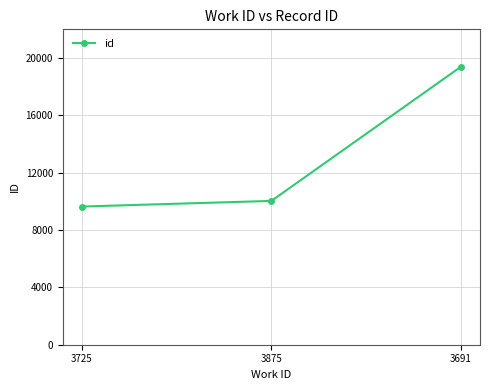

What is the difference between the values at 3875 and 3691?

9364